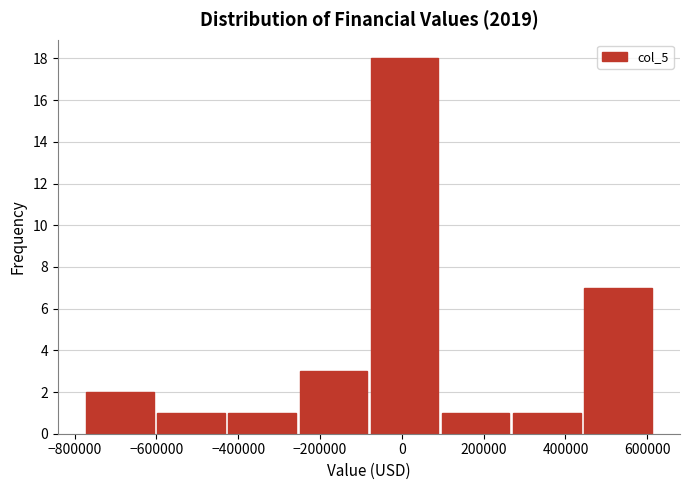

Over which range of the x-axis is the bar tallest?

-80000 to 100000